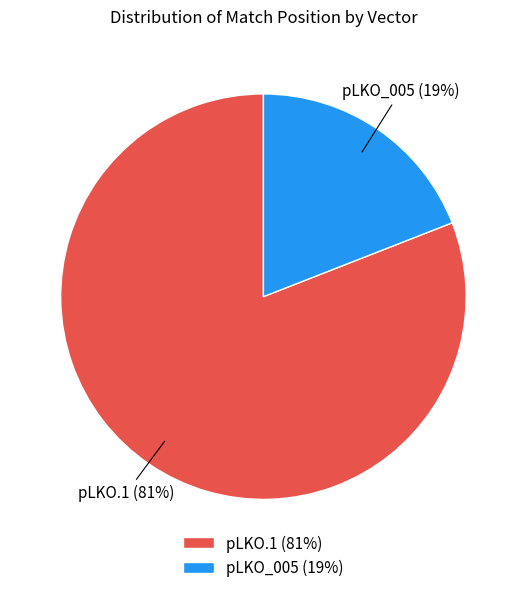

To the nearest percent, what portion does pLKO.1 (81%) represent?

81%